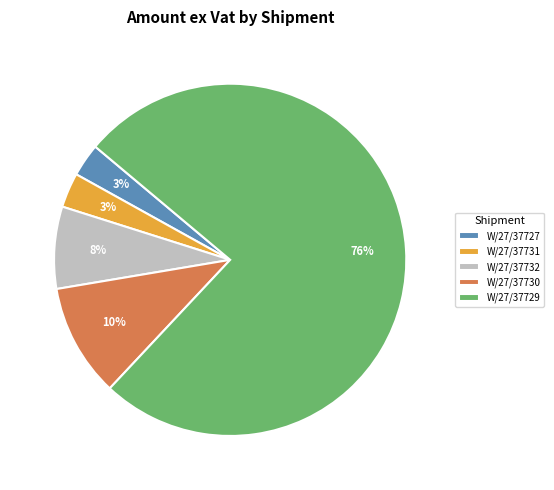

True or false: W/27/37731 accounts for 9% of the total.

False